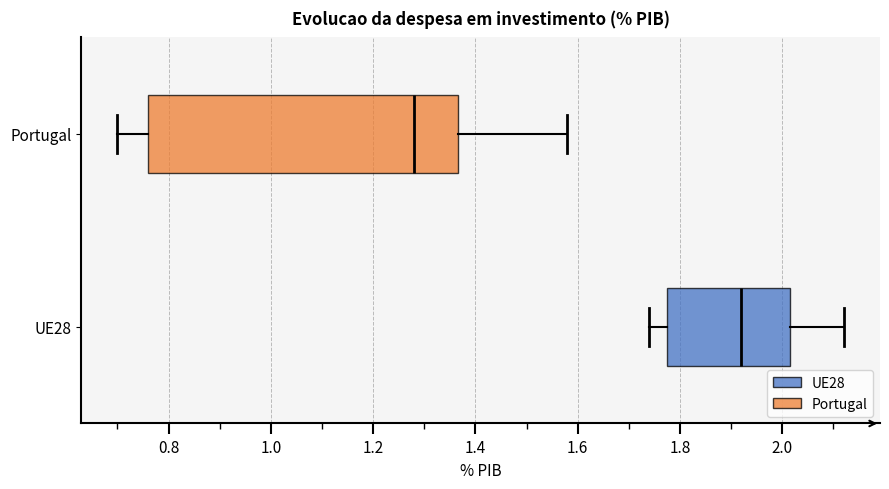

Which box is the widest, from its left edge to its right edge?

Portugal